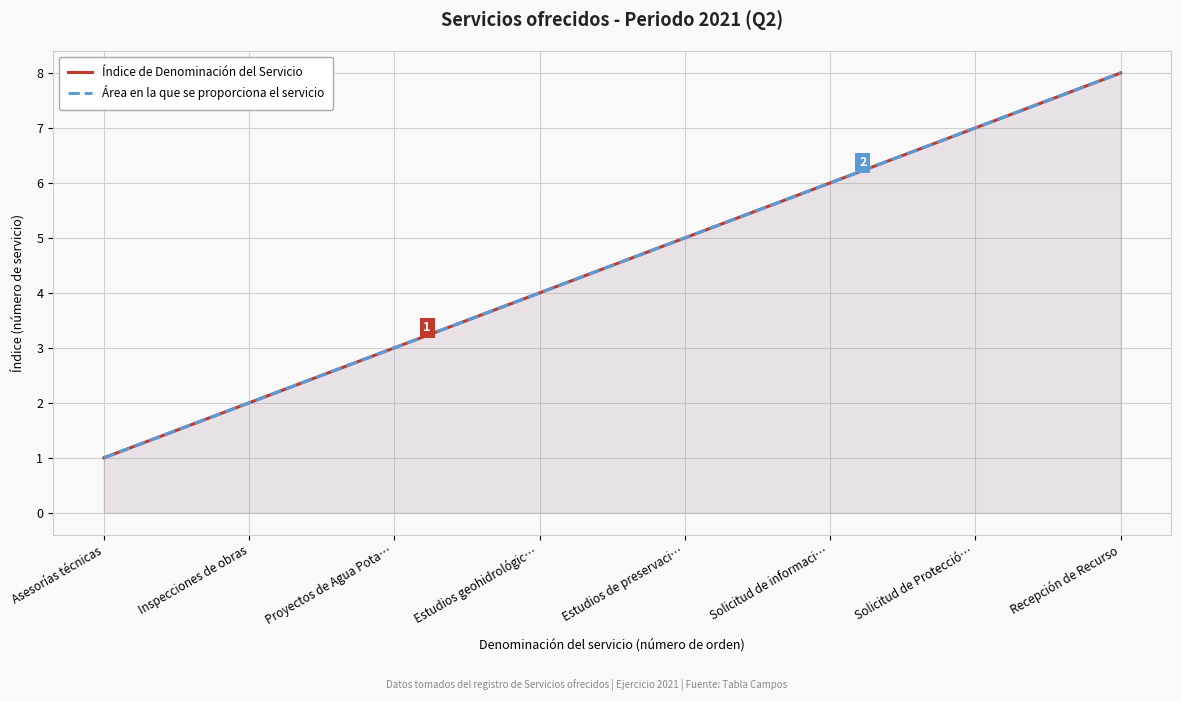

What is the sum of all Área en la que se proporciona el servicio values?

36